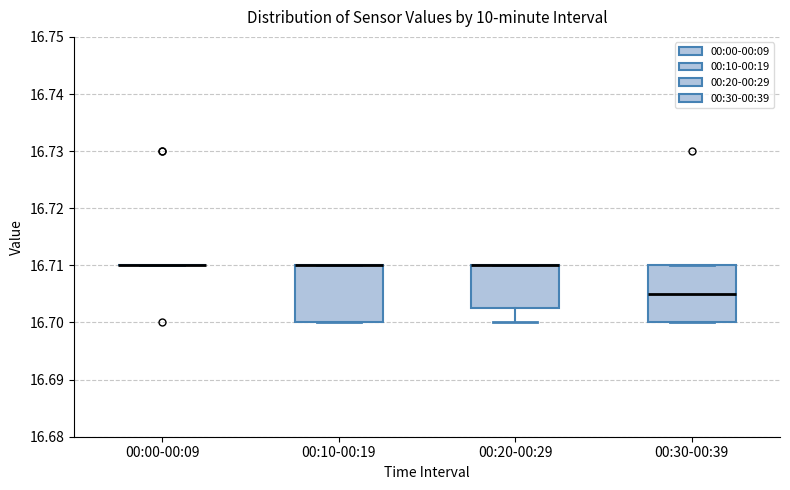

Where is the lower edge of the box for 00:20-00:29 on the y-axis? The values are not printed on the chart, so give them approximately, as read against the axis.

16.703